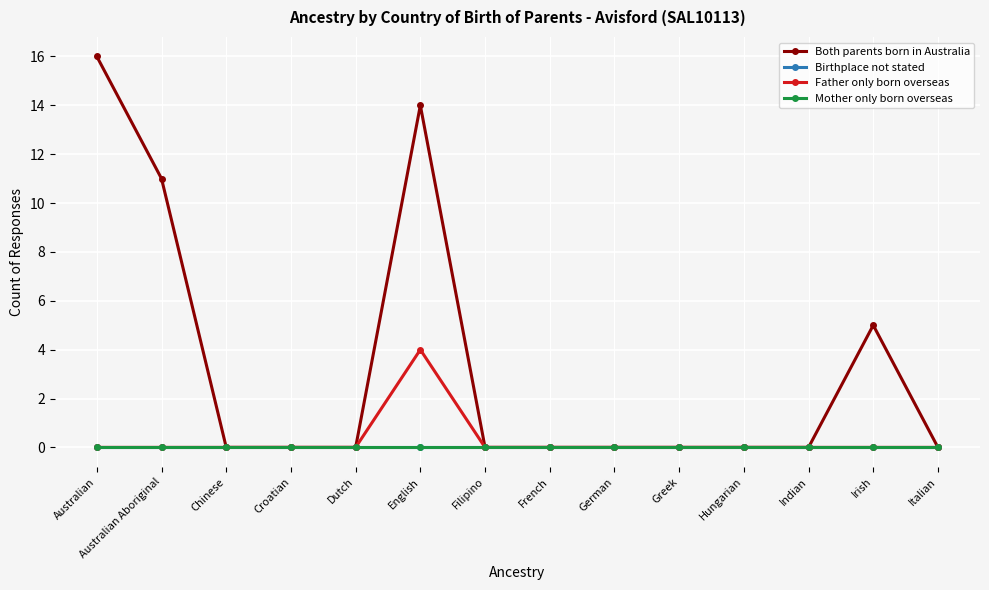

At German, list the series in order from largest to smallest.

Both parents born in Australia, Birthplace not stated, Father only born overseas, Mother only born overseas